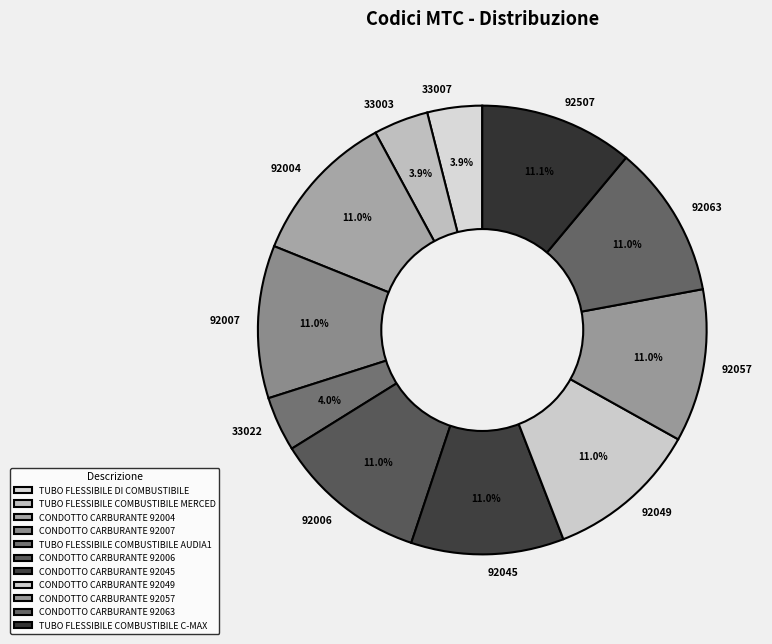

Is it true that TUBO FLESSIBILE COMBUSTIBILE AUDIA1 is 4% of the pie?

True